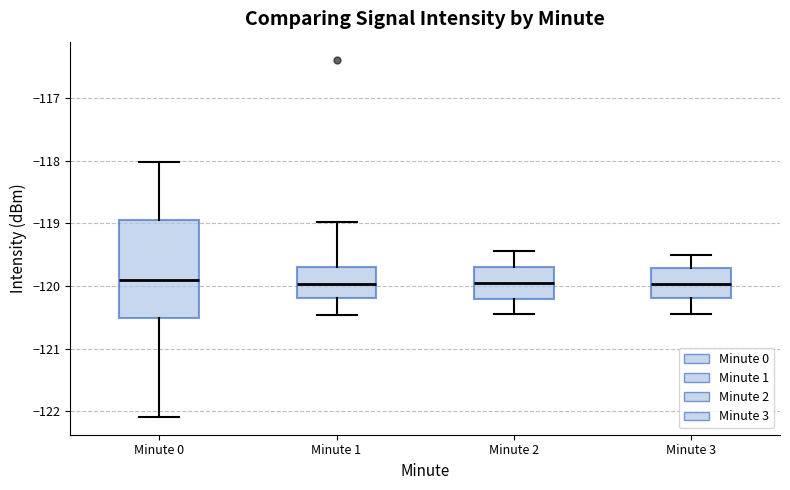

Reading left to right, read every box against the y-axis: the position of its median line, the range the box covers, and the ends of its whiskers. The values are not printed on the chart, so give them approximately, as read against the axis.

Minute 0: median -119.9, box -120.5 to -118.9, whiskers -122.1 to -118.0
Minute 1: median -120.0, box -120.2 to -119.7, whiskers -120.5 to -119.0
Minute 2: median -120.0, box -120.2 to -119.7, whiskers -120.4 to -119.4
Minute 3: median -120.0, box -120.2 to -119.7, whiskers -120.4 to -119.5